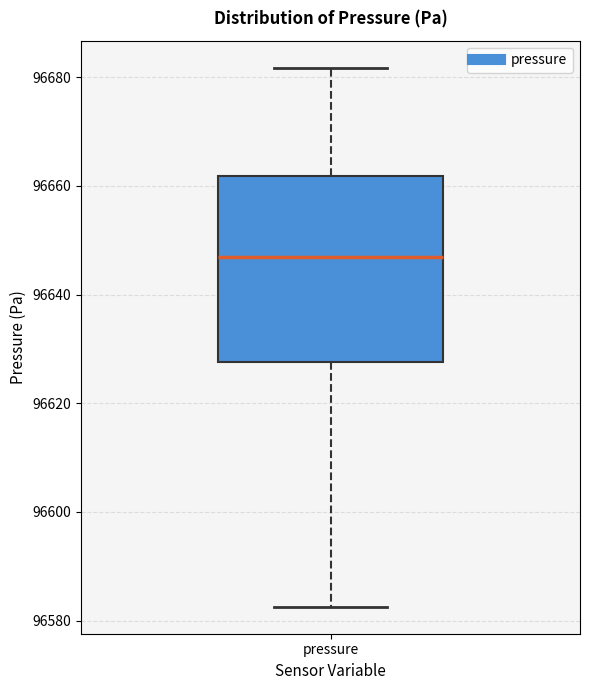

Transcribe this box plot: give where the median line is, the range the box spans, and where the two whiskers end, as read against the y-axis. The values are not printed on the chart, so give them approximately, as read against the axis.

median 96646, box 96628 to 96662, whiskers 96582 to 96682